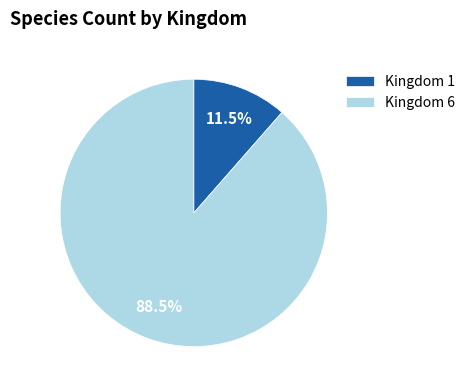

Does any single category account for the majority?

Yes